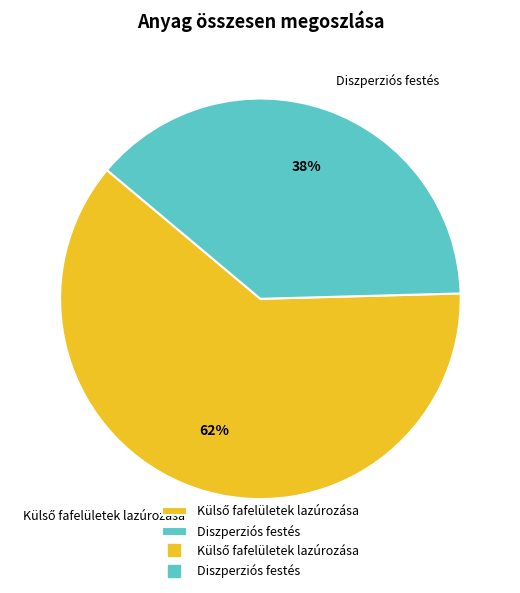

What percentage is the Diszperziós festés slice, to the nearest percent?

38%